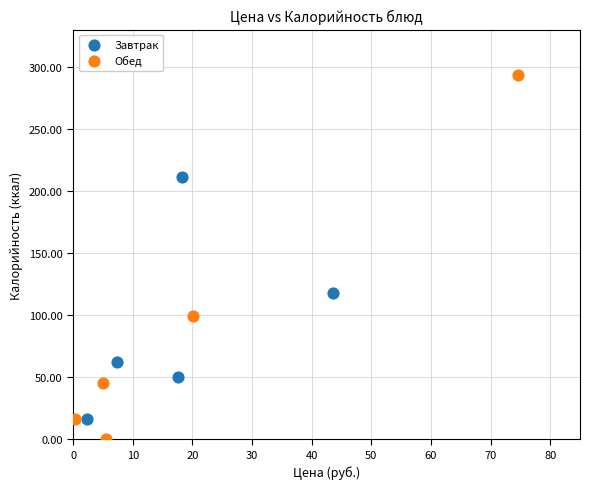

Which series contains the lowest Y value?

Обед